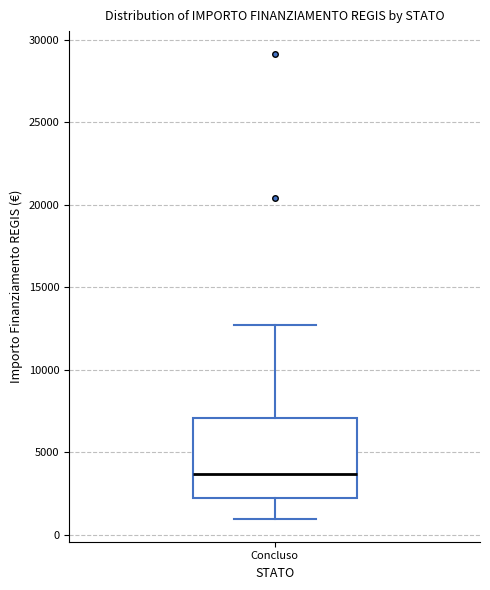

Read this box plot against the y-axis: the position of the median line, the range covered by the box, and the ends of both whiskers. The values are not printed on the chart, so give them approximately, as read against the axis.

median 3500, box 2000 to 7000, whiskers 1000 to 12500